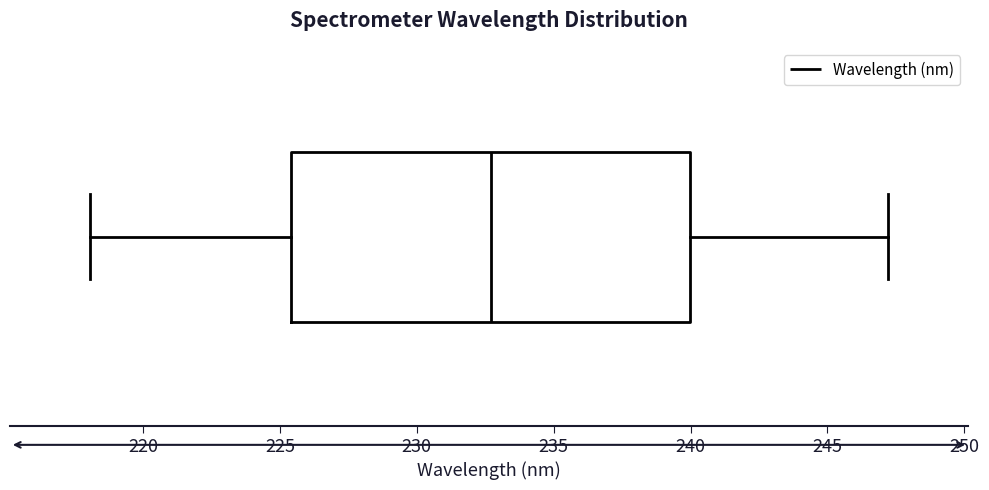

Read this box plot against the x-axis: the position of the median line, the range covered by the box, and the ends of both whiskers. The values are not printed on the chart, so give them approximately, as read against the axis.

median 232.5, box 225.5 to 240.0, whiskers 218.0 to 247.0